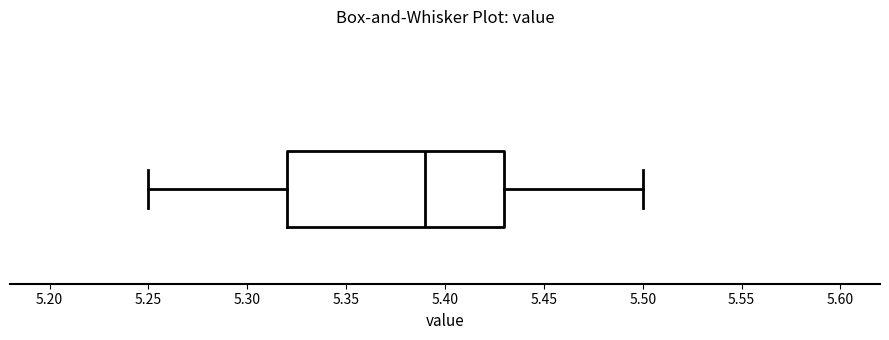

Read this box plot against the x-axis: the position of the median line, the range covered by the box, and the ends of both whiskers. The values are not printed on the chart, so give them approximately, as read against the axis.

median 5.39, box 5.32 to 5.43, whiskers 5.25 to 5.50